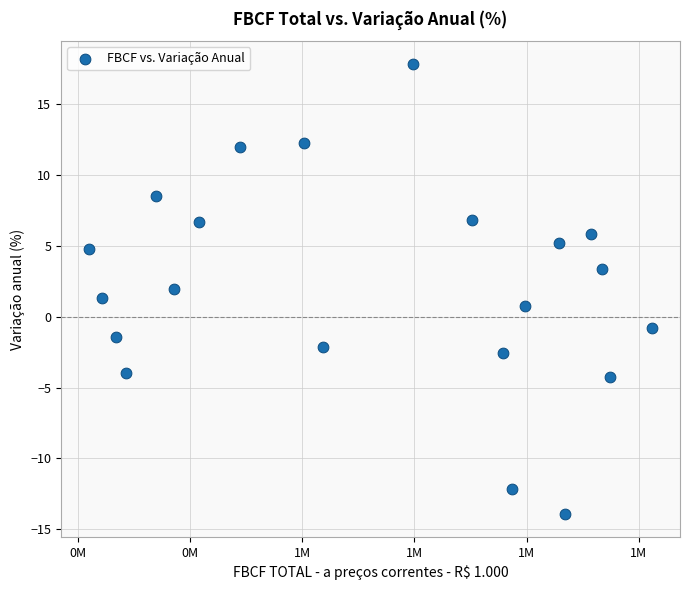

What is the range of Y values (max minus min)?

31.8